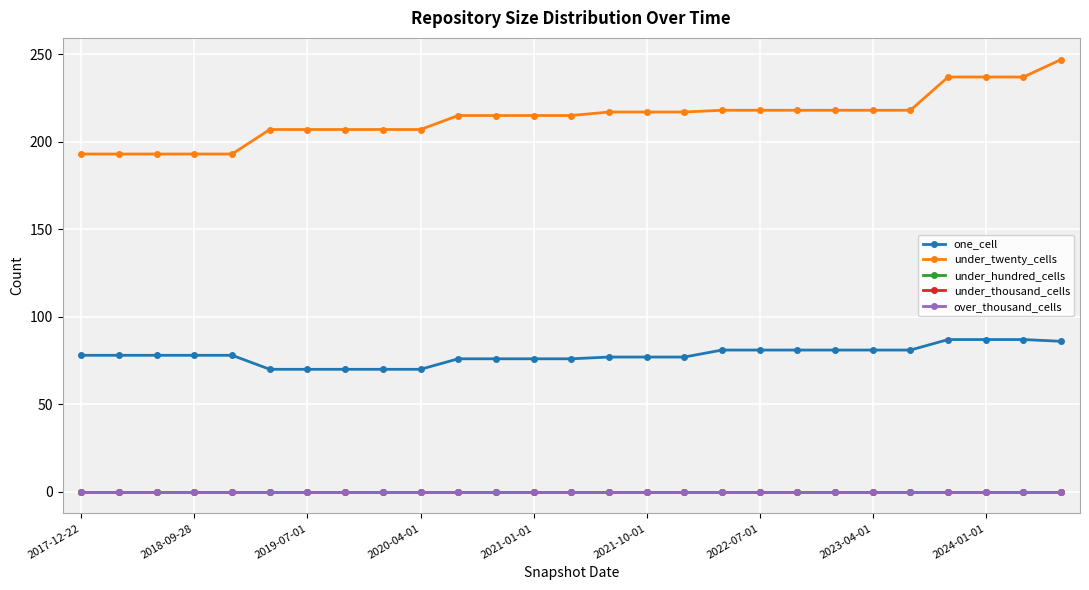

What is the difference between the maximum and minimum values in the one_cell series?

17